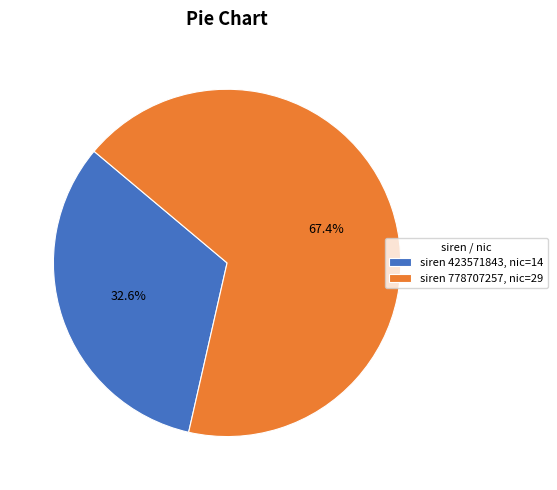

What is the ratio of the value at siren 423571843, nic=14 to the value at siren 778707257, nic=29?

0.5